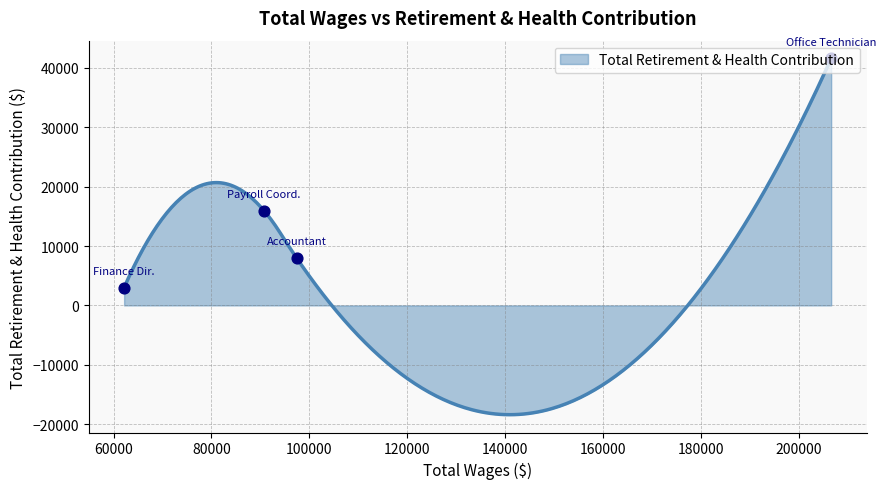

Between 97445.0 and 62165.0, which is larger?

97445.0